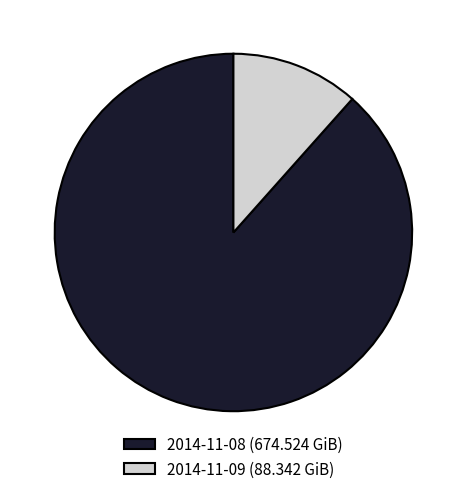

Which slice represents more than half of the pie?

2014-11-08